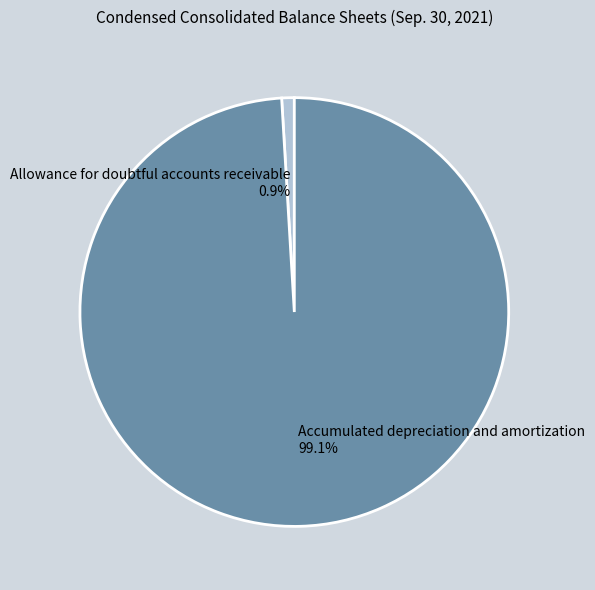

To the nearest percent, what is the average slice percentage?

50%